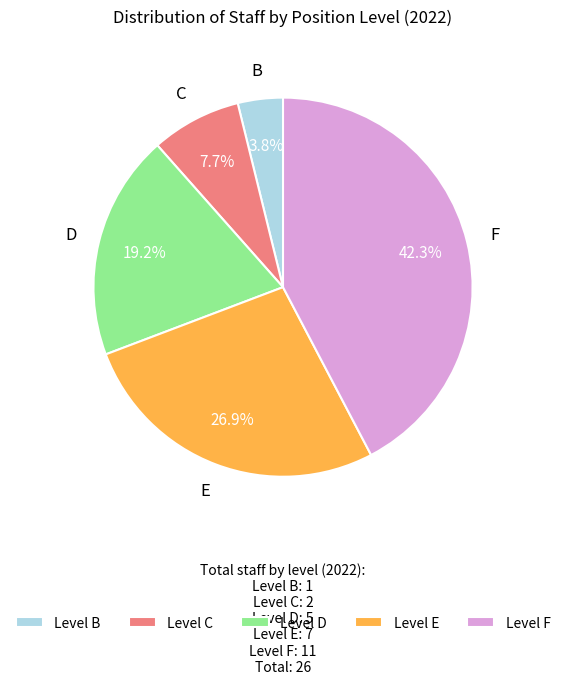

Count the number of slices in the pie.

5